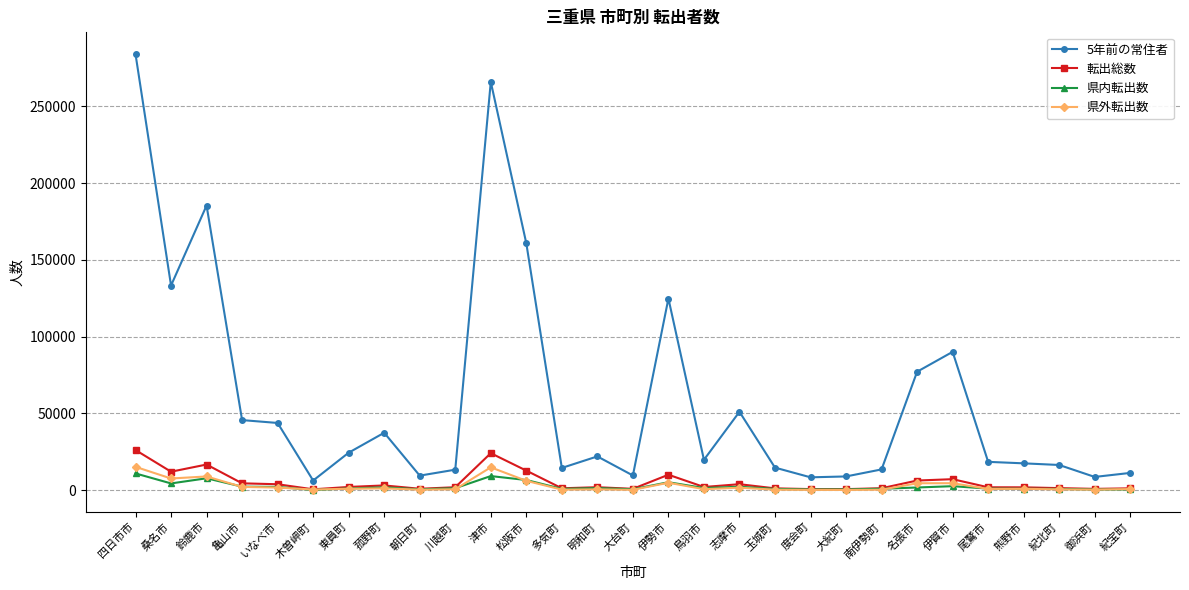

What is the average value of the 県内転出数 series?

2465